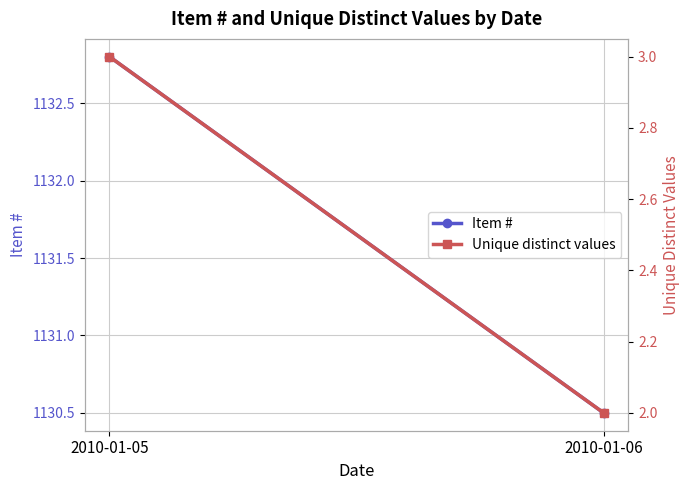

Reading left to right, transcribe all the data shown in this chart.

Item #: 1132.8	1130.5
Unique distinct values: 3.0	2.0